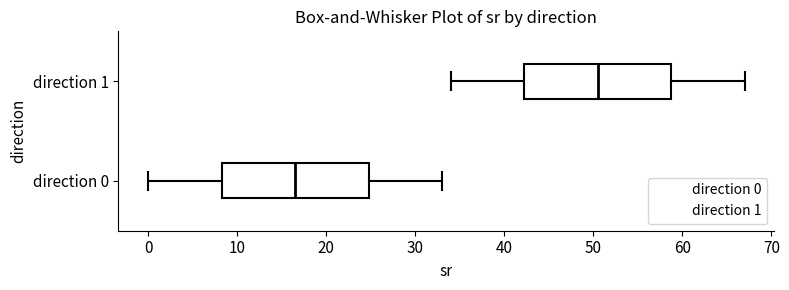

Reading bottom to top, read every box against the x-axis: the position of its median line, the range the box covers, and the ends of its whiskers. The values are not printed on the chart, so give them approximately, as read against the axis.

direction 0: median 17, box 8 to 25, whiskers 0 to 33
direction 1: median 51, box 42 to 59, whiskers 34 to 67